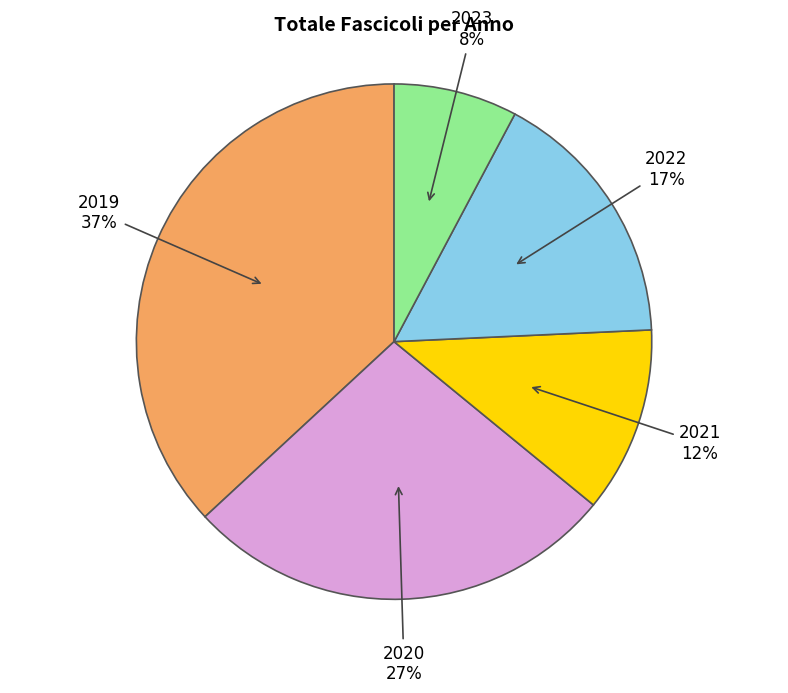

Does 2023 account for over 50% of the chart?

No